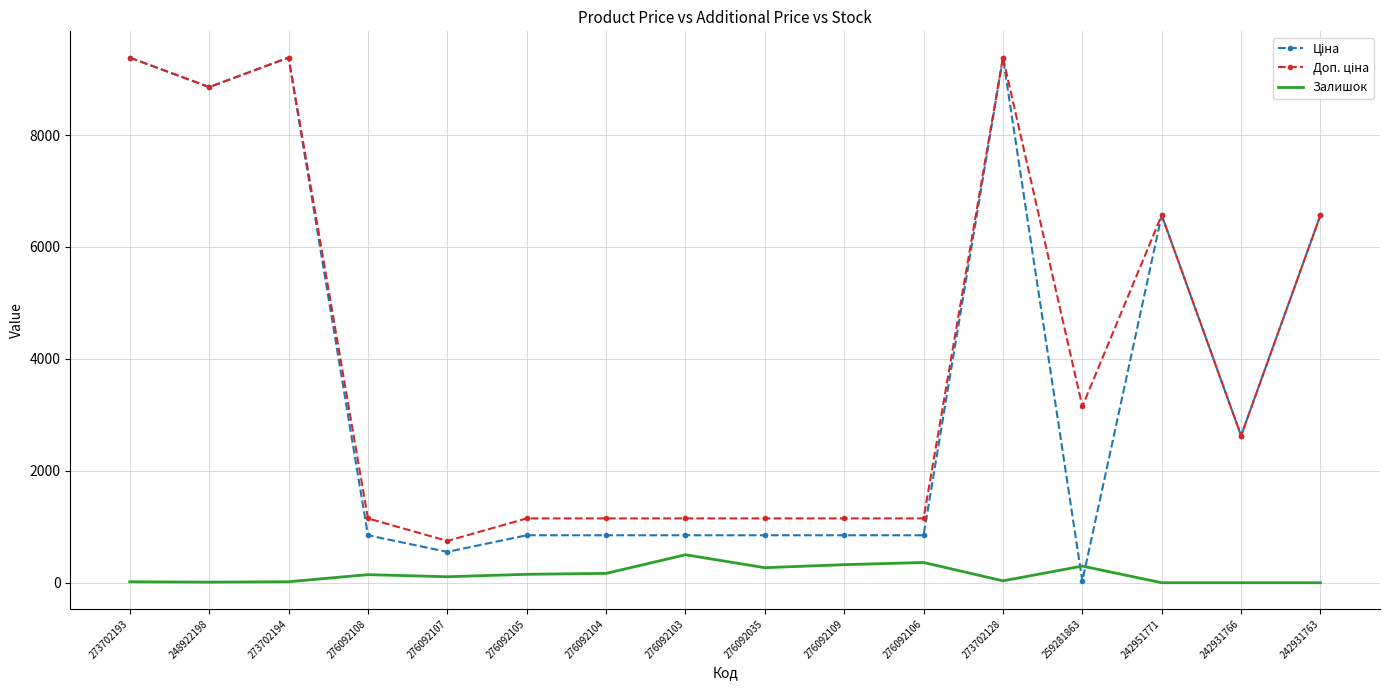

What is the spread (max minus min) of values at 276092103?

649.7